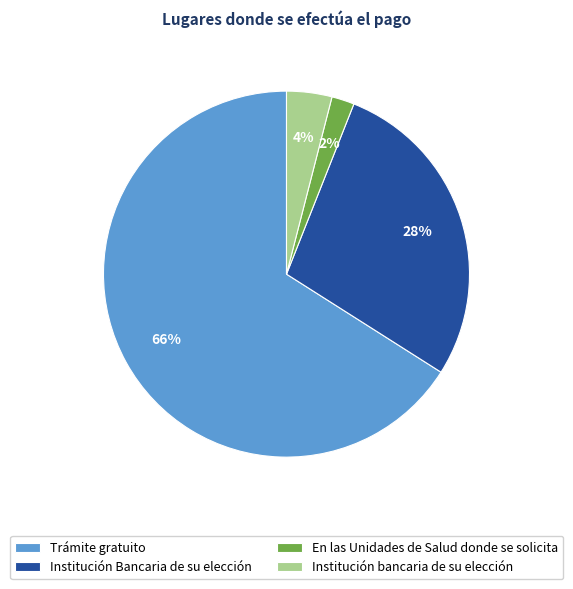

Which slice is the largest?

Trámite gratuito